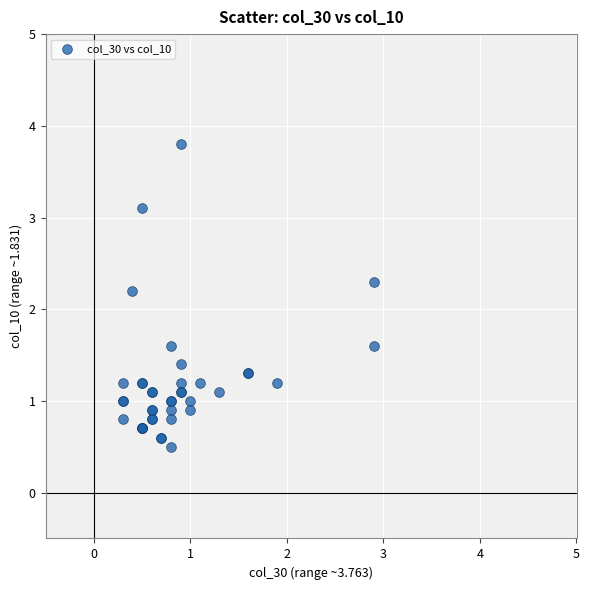

What Y value in the scatter plot is closest to 2?

2.2